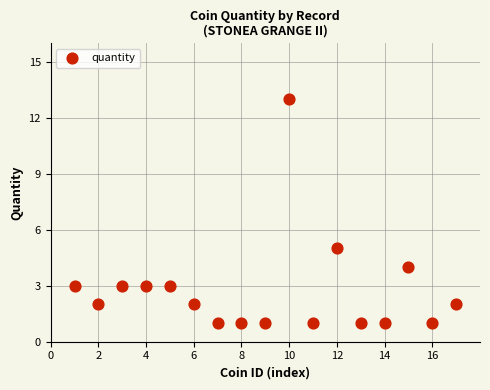

What Y value in the scatter plot is closest to 7?

5